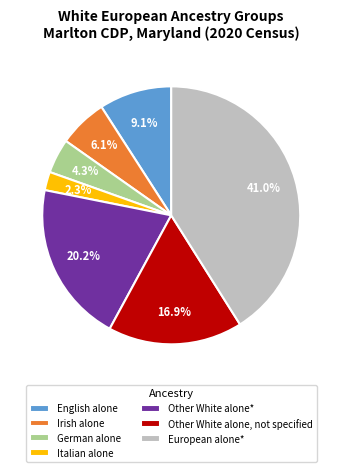

To the nearest percent, what portion does Irish alone represent?

6%